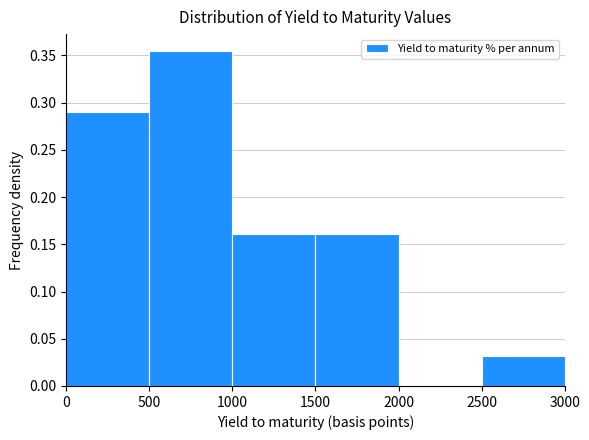

What is the height of the bar covering 1500 to 2000 on the x-axis? The values are not printed on the chart, so give them approximately, as read against the axis.

0.160